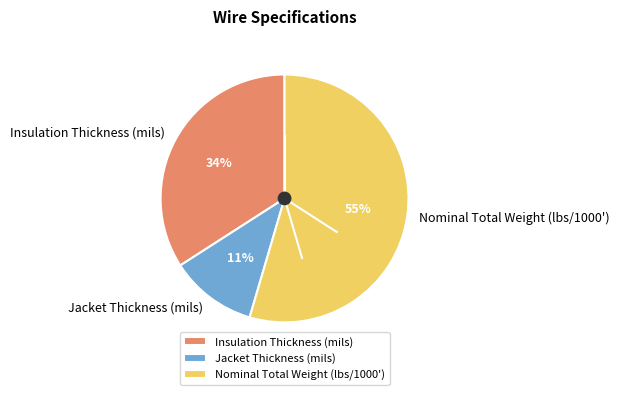

Between Nominal Total Weight (lbs/1000') and Jacket Thickness (mils), which is larger?

Nominal Total Weight (lbs/1000')